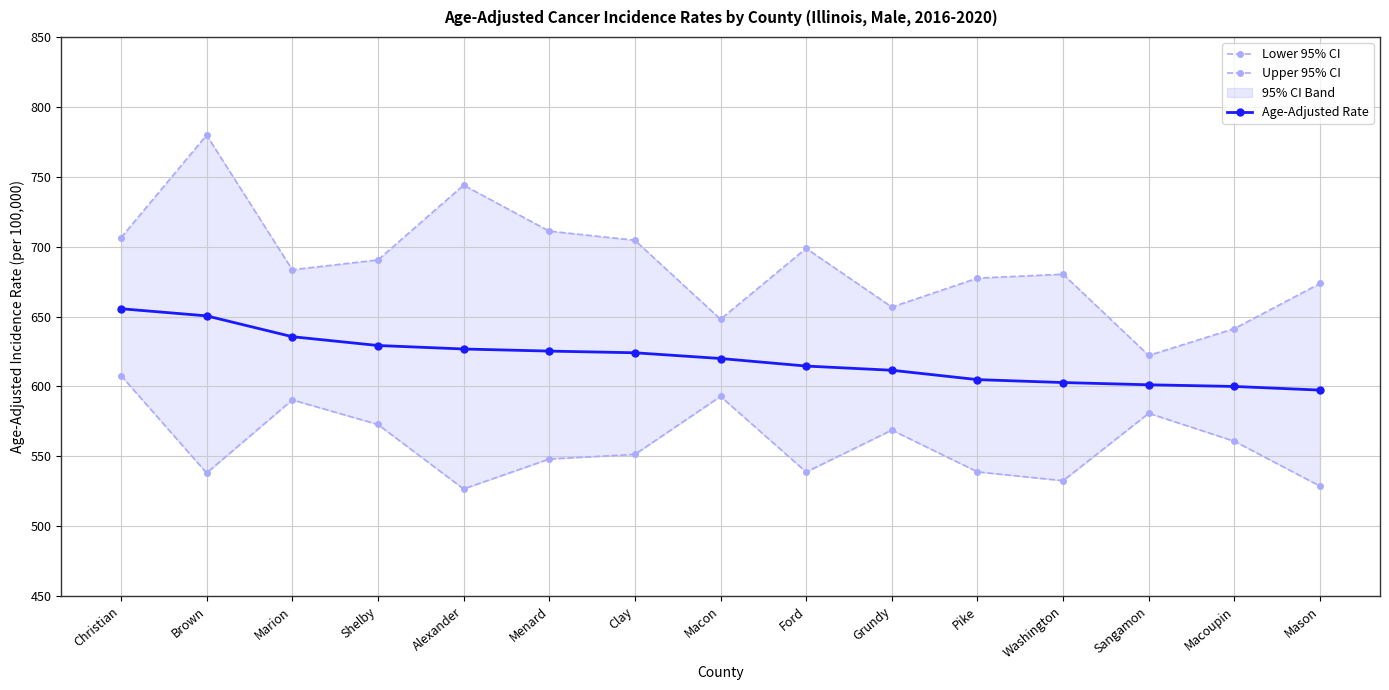

Rank the series by their maximum value, from lowest to highest.

Lower 95% CI, Age-Adjusted Rate, Upper 95% CI